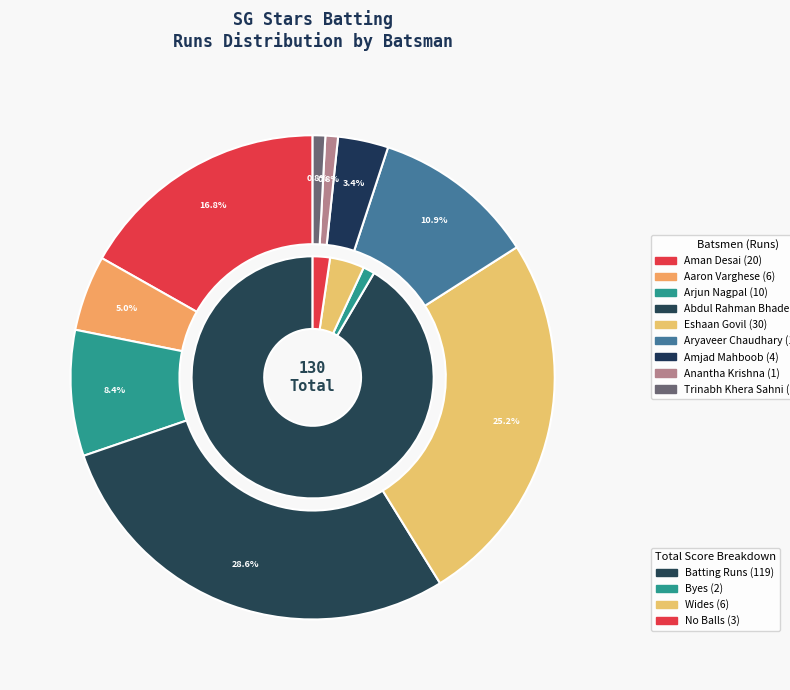

The Aman Desai slice represents 17% of the pie. True or false?

True